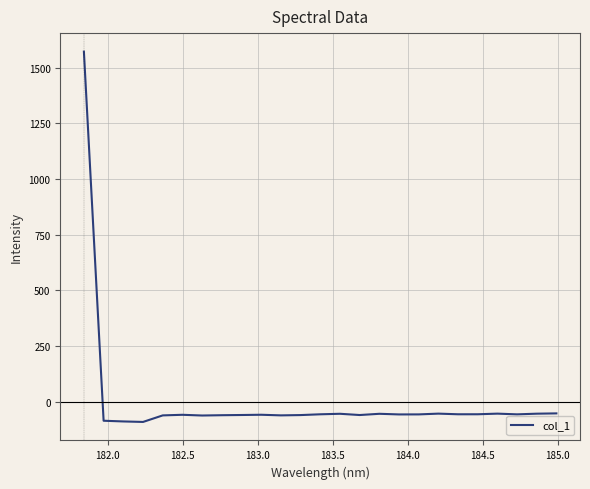

What is the minimum value shown in the chart?

-91.5